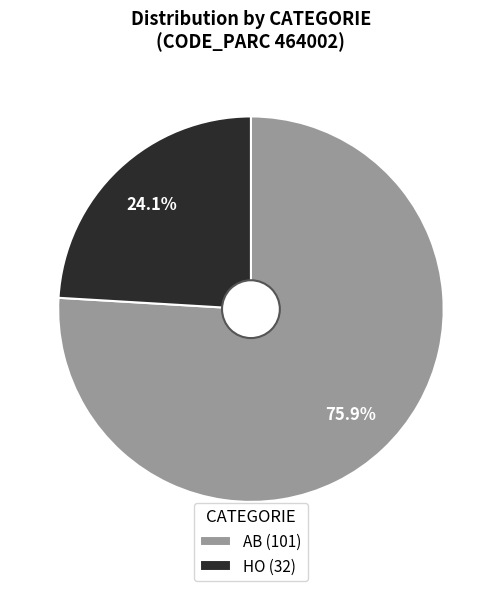

What is the total percentage of HO and AB?

100.0%